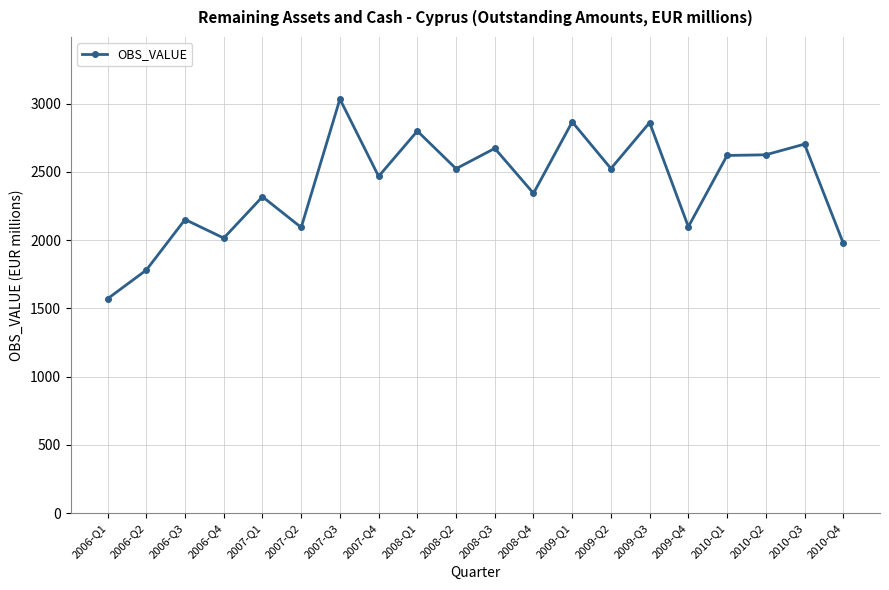

Is it true that the value at 2006-Q3 is 1486?

False